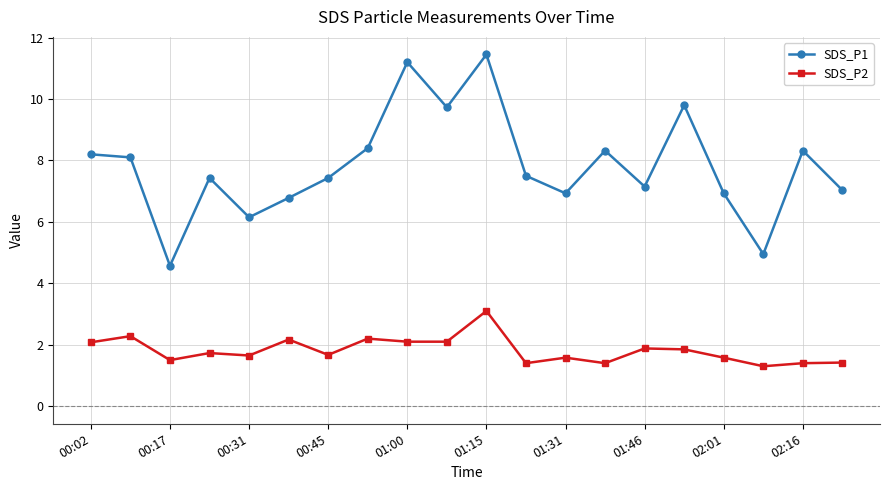

In SDS_P1, how many points are lower than both neighbors (excluding endpoints)?

6